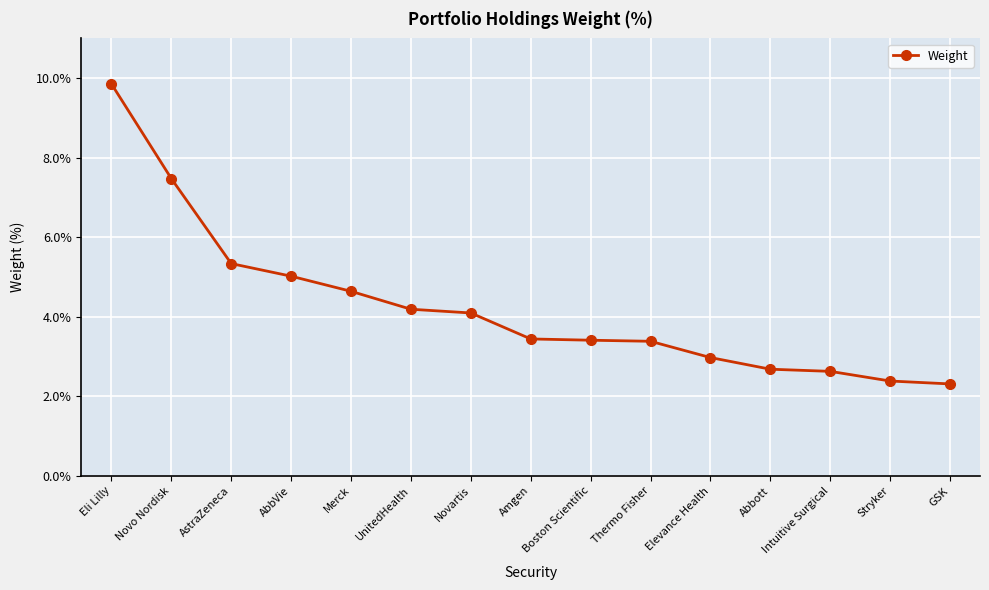

At which label is the value closest to 6?

AstraZeneca